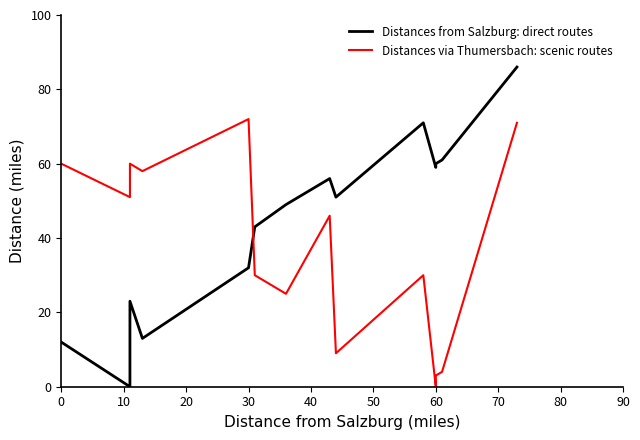

How many intersections are there between Distances from Salzburg: direct routes and Distances via Thumersbach: scenic routes?

1